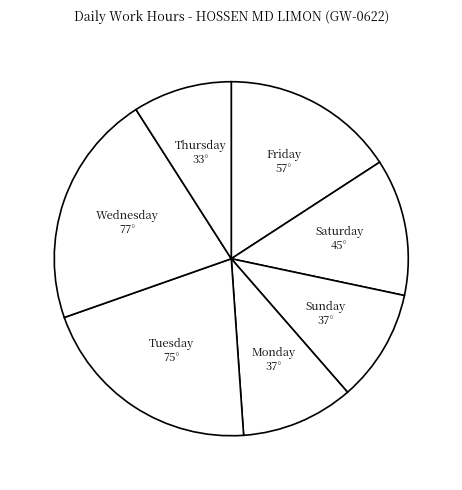

Approximately how many times larger is the value at Tuesday compared to Sunday?

2.0